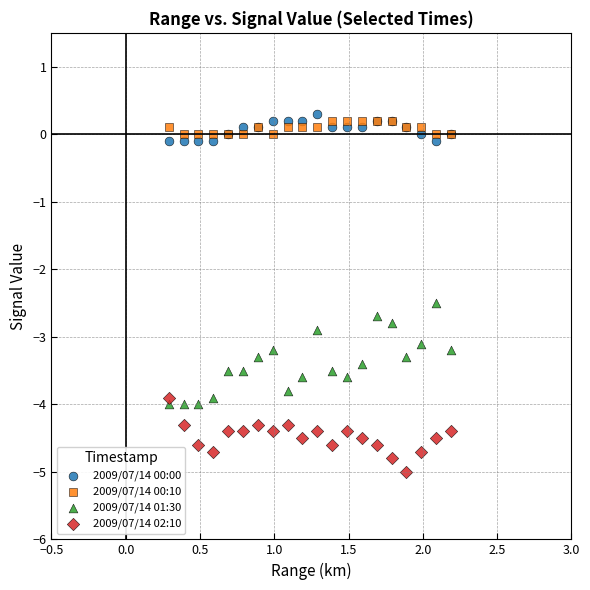

Which series reaches the minimum Y coordinate?

2009/07/14 02:10